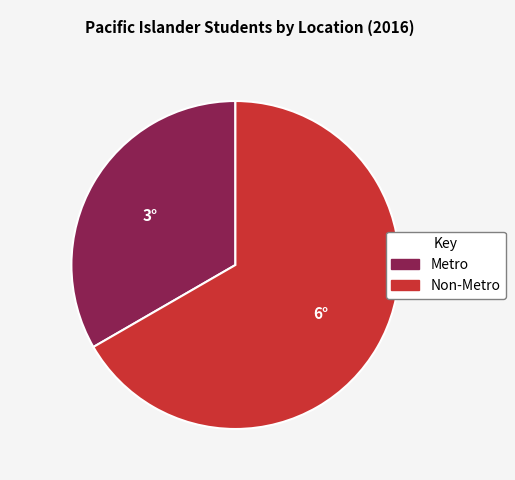

What is the largest slice in the pie chart?

Non-Metro